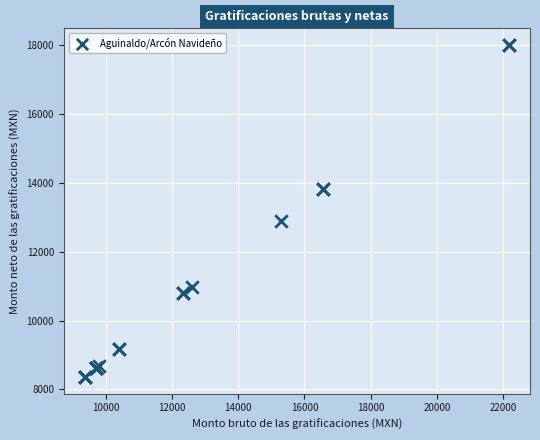

What Y value in the scatter plot is closest to 13180?

12884.1